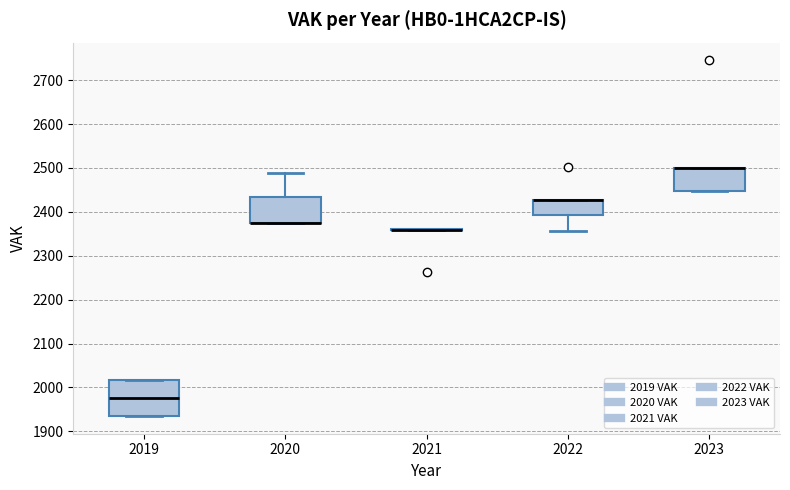

Reading left to right, read every box against the y-axis: the position of its median line, the range the box covers, and the ends of its whiskers. The values are not printed on the chart, so give them approximately, as read against the axis.

2019: median 1980, box 1940 to 2020, whiskers 1940 to 2020
2020: median 2380 (drawn on the box's lower edge), box 2380 to 2430, whiskers 2380 to 2490
2021: box collapsed to a line at 2360, whiskers 2360 to 2360
2022: median 2430 (drawn on the box's upper edge), box 2390 to 2430, whiskers 2360 to 2430
2023: median 2500 (drawn on the box's upper edge), box 2450 to 2500, whiskers 2450 to 2500